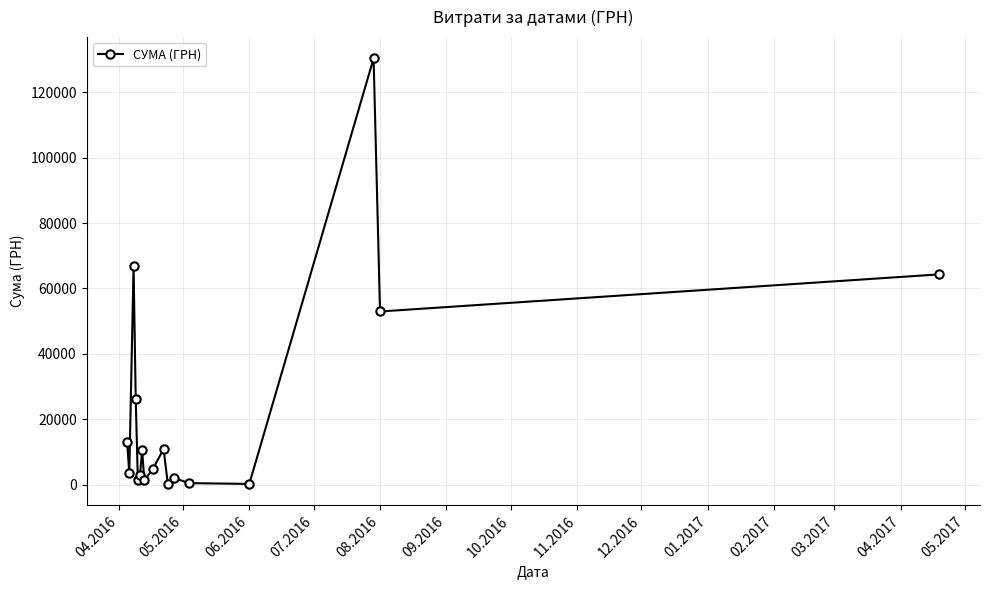

What is the difference between the second highest and minimum values?

66609.7